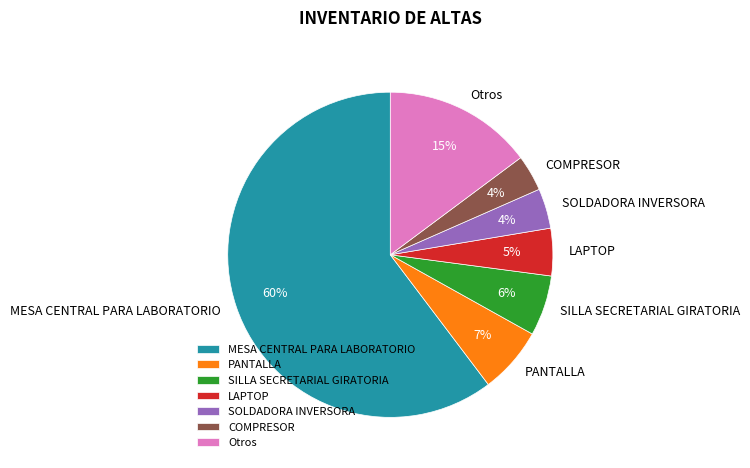

Do MESA CENTRAL PARA LABORATORIO and PANTALLA together represent more than half of the pie?

Yes